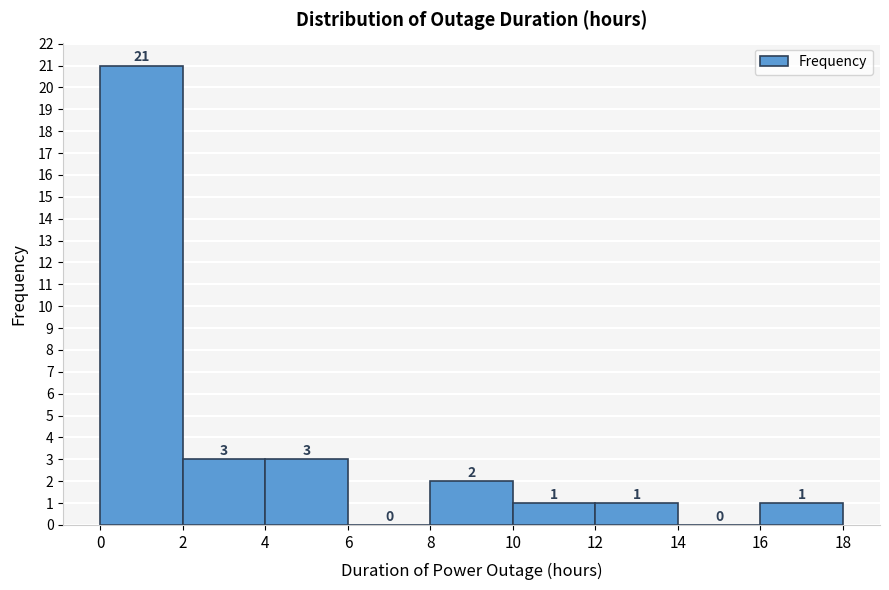

How tall is the bar that spans 2 to 4 on the x-axis?

3